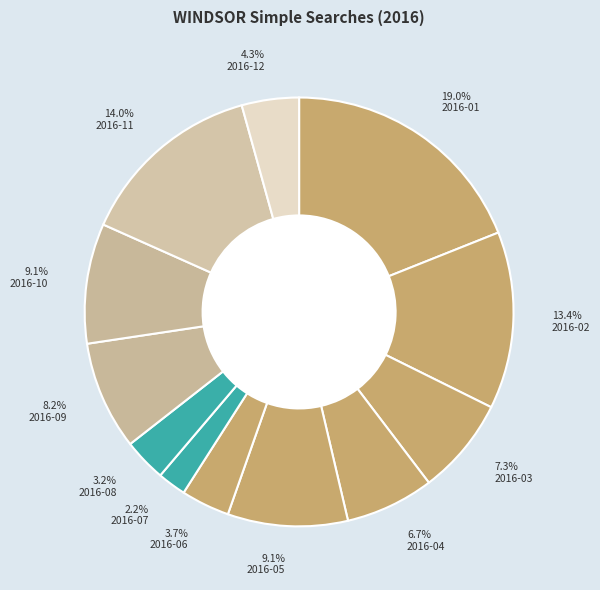

Count the number of slices in the pie.

12